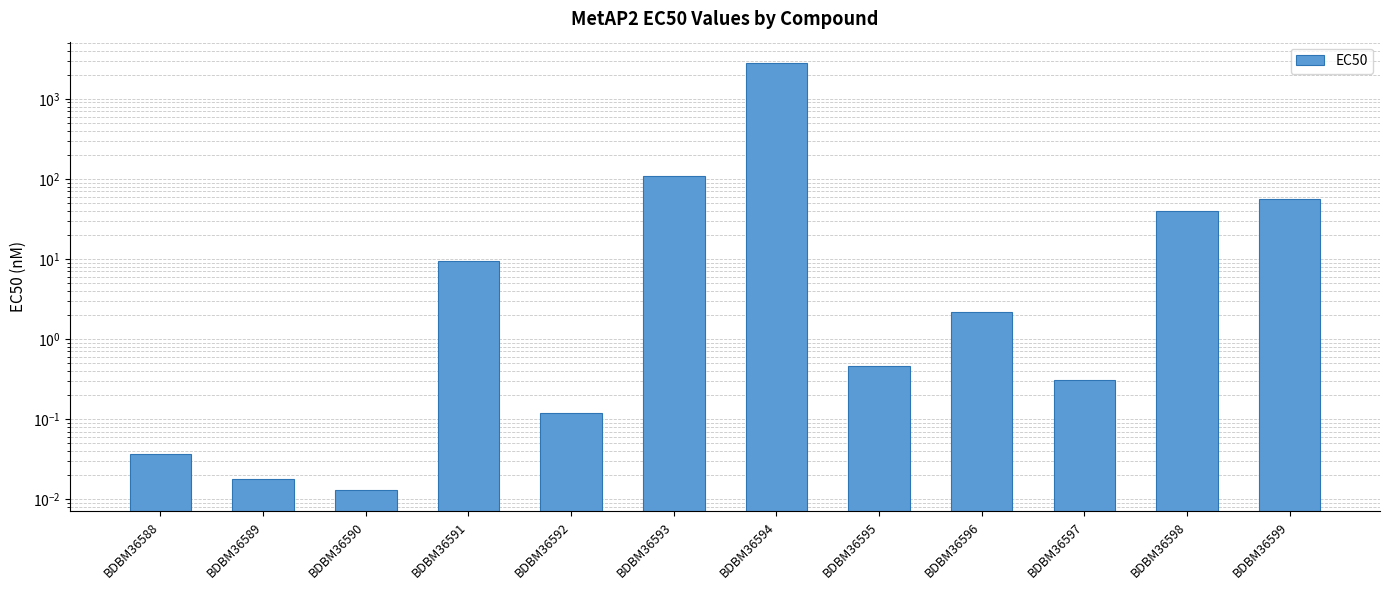

Is it true that the value at BDBM36593 is 110.0?

True